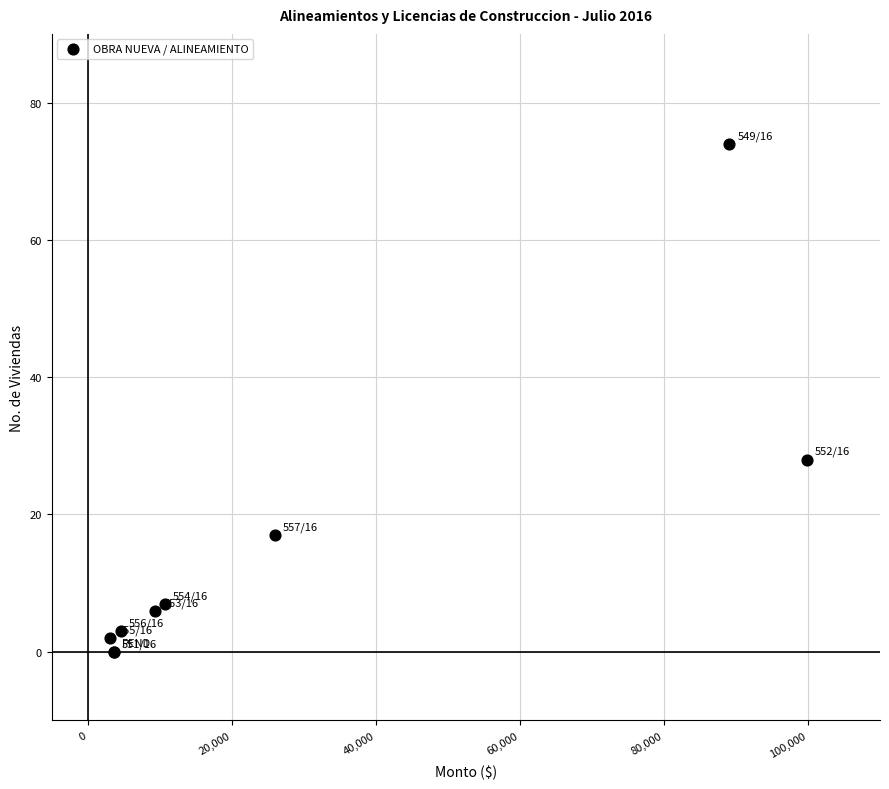

What Y value in the scatter plot is closest to 37?

28